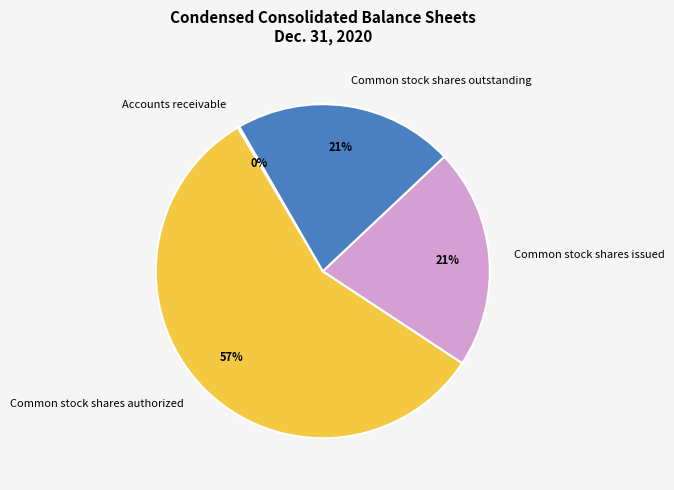

Does Common stock shares issued account for over 50% of the chart?

No